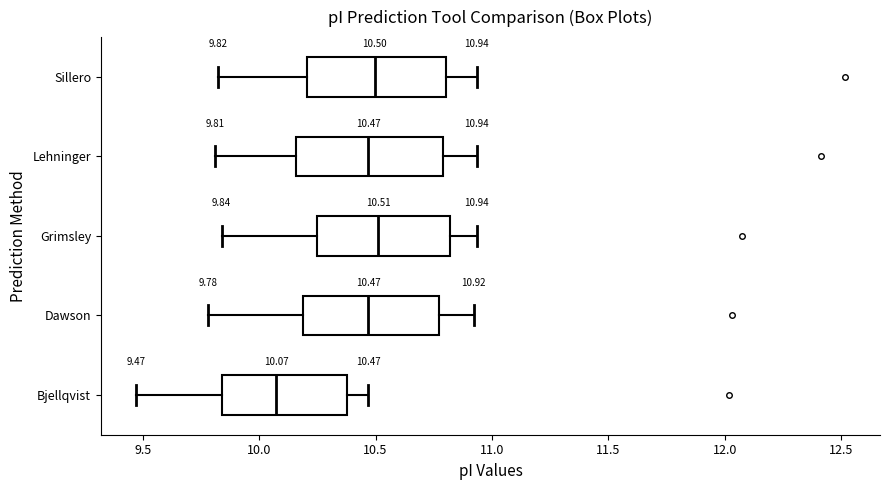

Which box has the furthest to the left median line?

Bjellqvist